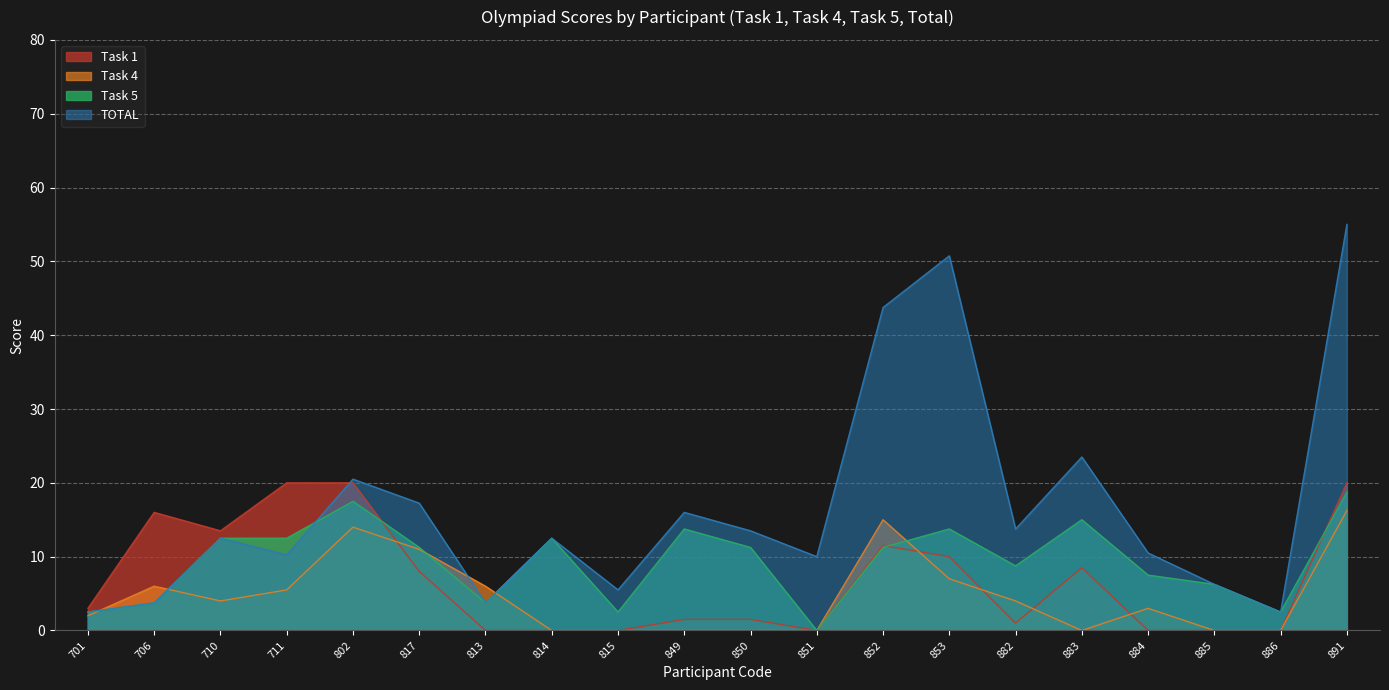

What is the difference between the Task 1 values at 850 and 813?

1.5